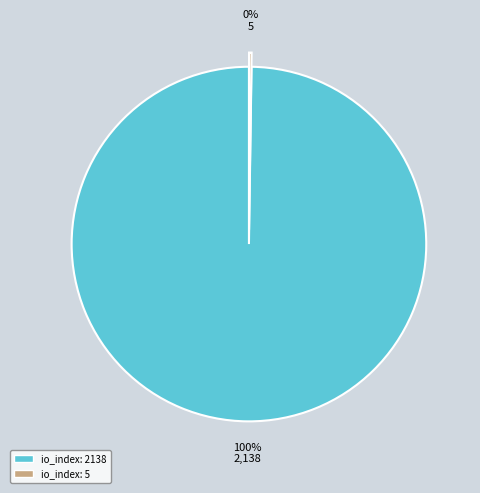

The io_index: 2138 slice represents 100% of the pie. True or false?

True